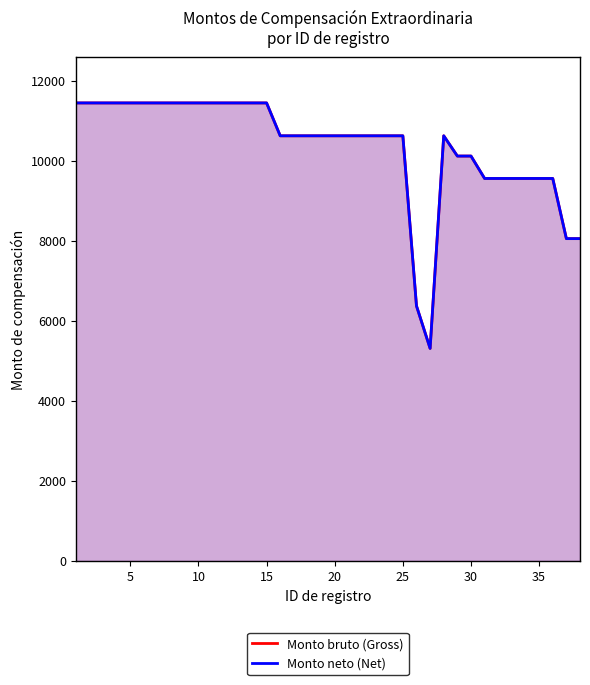

What is the value of the Monto bruto (Gross) point at the 29th from the left?

10120.4